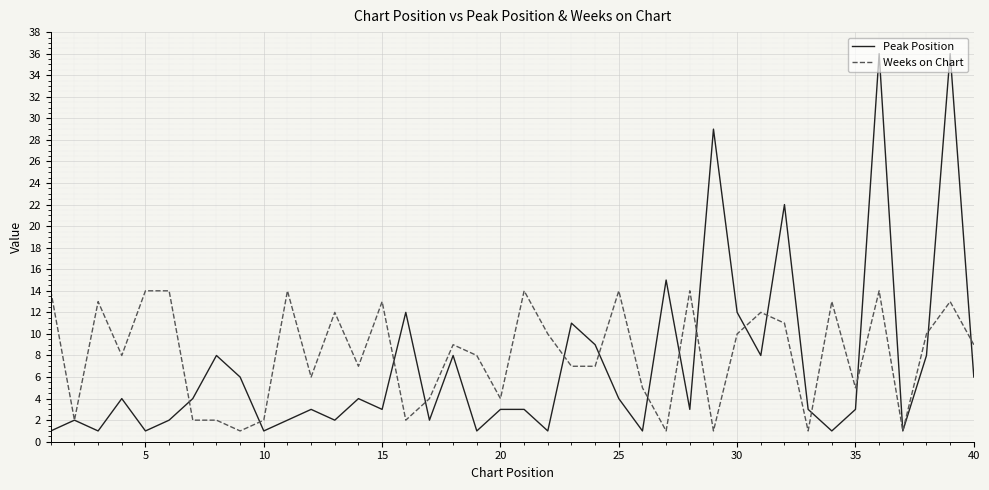

Which series has the largest range (max minus min)?

Peak Position